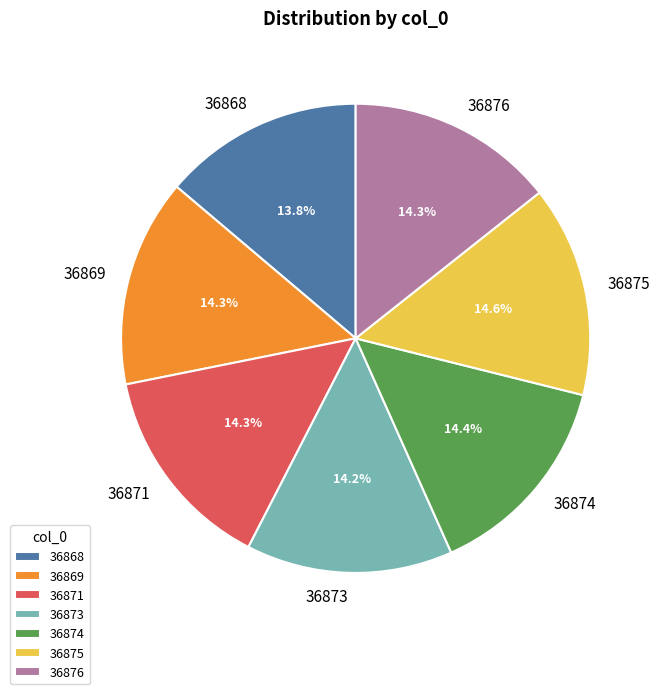

What percentage do 36868 and 36875 together represent?

28.4%